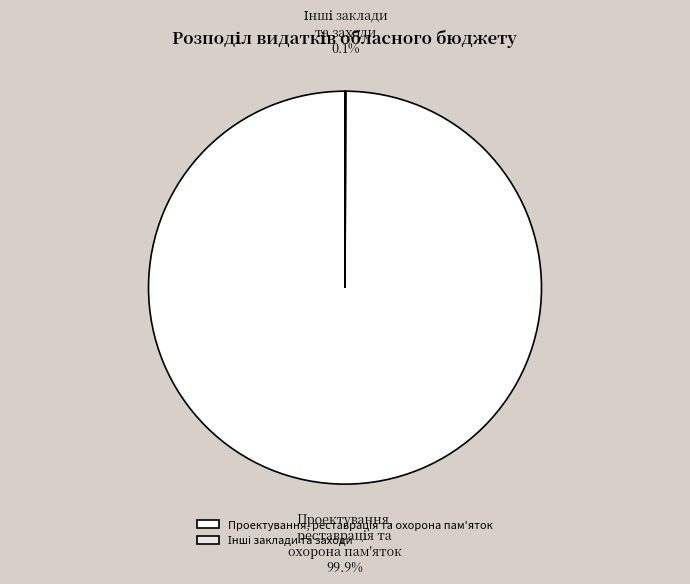

Is there any slice that represents more than half of the pie?

Yes